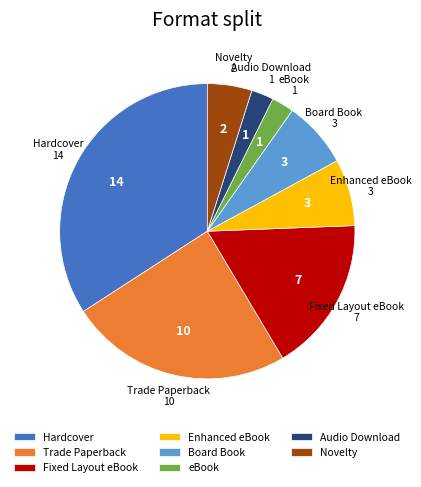

Which category has the biggest portion of the pie?

Hardcover